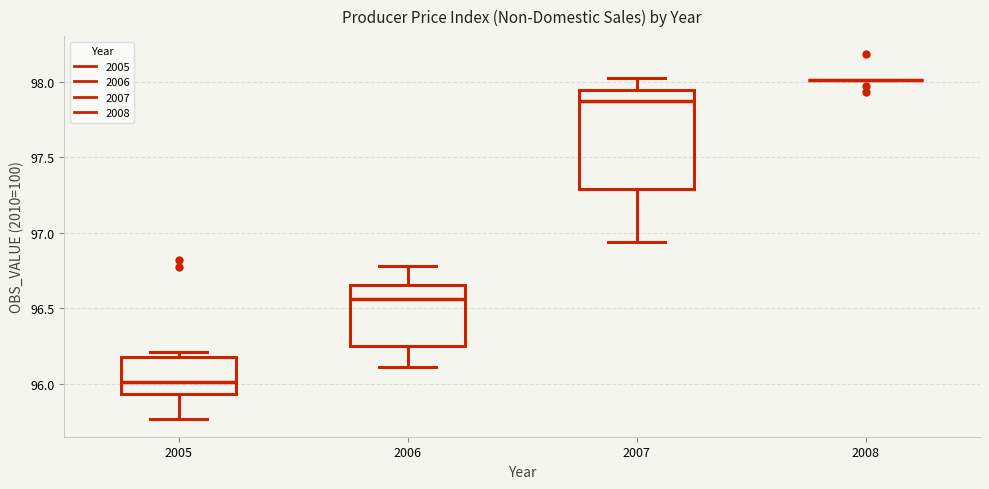

Reading left to right, transcribe this box plot: for each box, give where its median line is, the range the box spans, and where its two whiskers end, as read against the y-axis. The values are not printed on the chart, so give them approximately, as read against the axis.

2005: median 96.00, box 95.95 to 96.20, whiskers 95.75 to 96.20 (just above the box's upper edge)
2006: median 96.55, box 96.25 to 96.65, whiskers 96.10 to 96.80
2007: median 97.85, box 97.30 to 97.95, whiskers 96.95 to 98.00
2008: box collapsed to a line at 98.00, whiskers 98.00 to 98.00